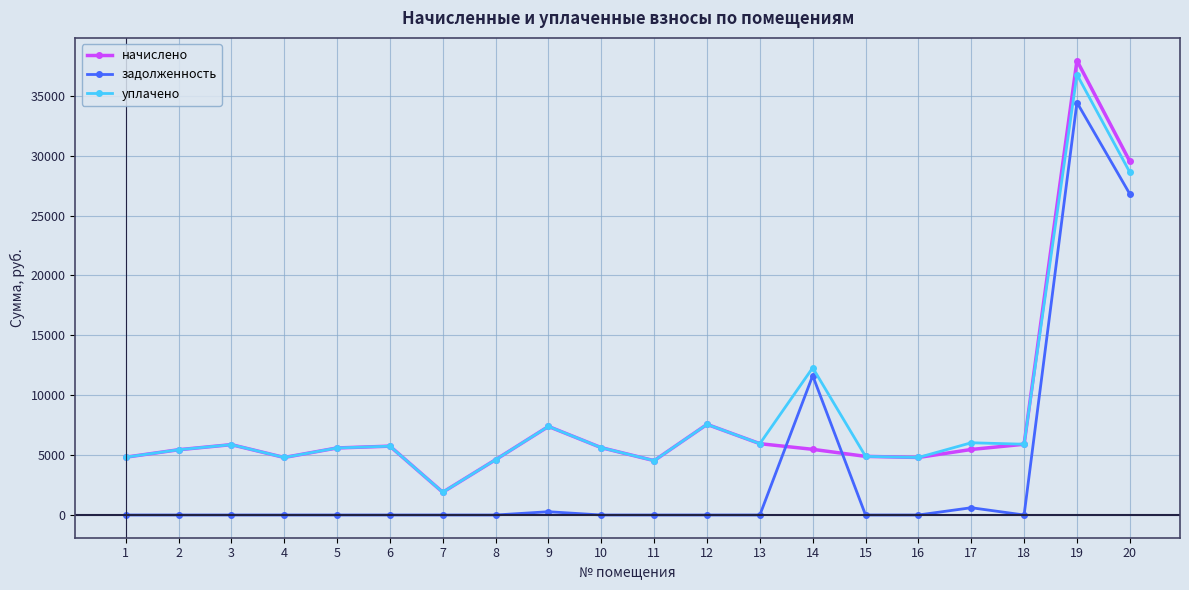

What is the spread (max minus min) of values at 2?

5449.0